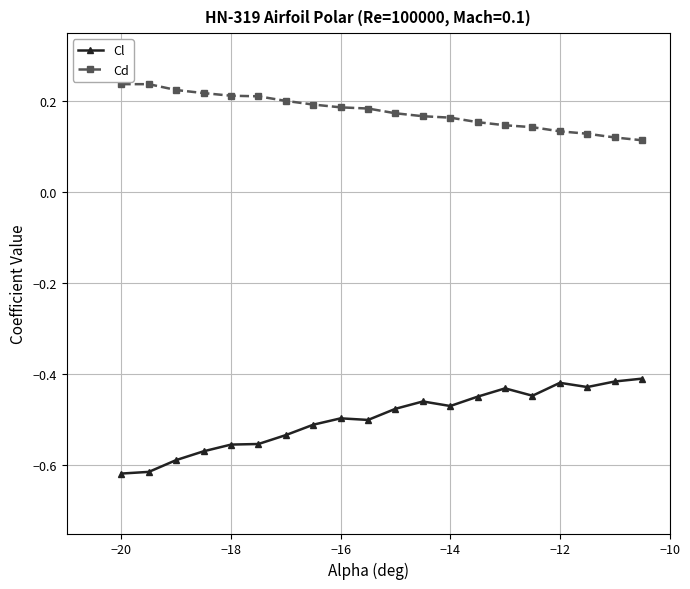

Which series has the largest total across all categories?

Cd